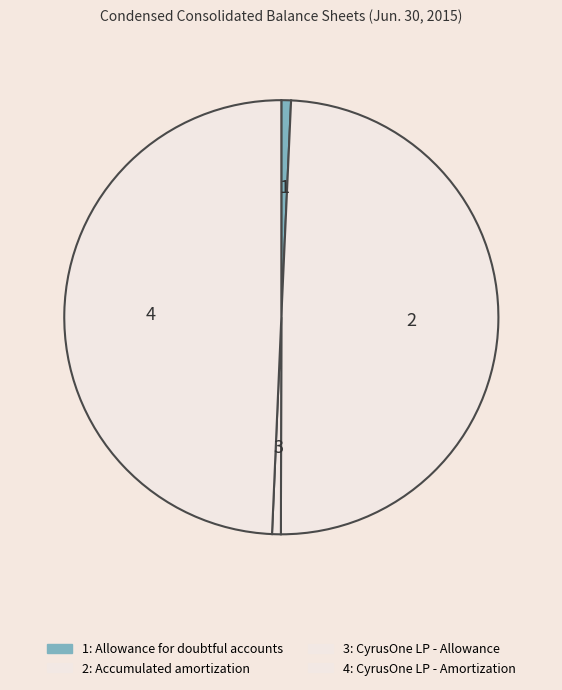

How many slices are in this pie chart?

4